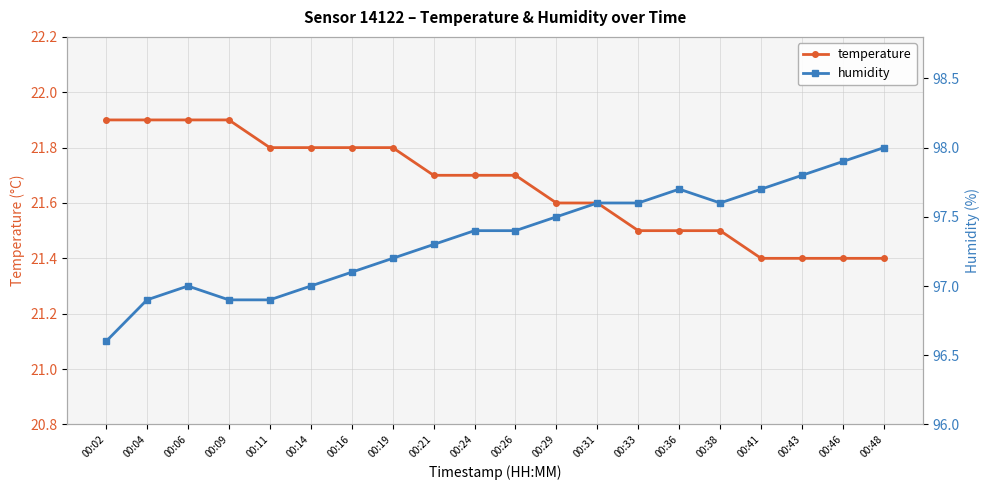

At which label does humidity reach its peak?

00:48